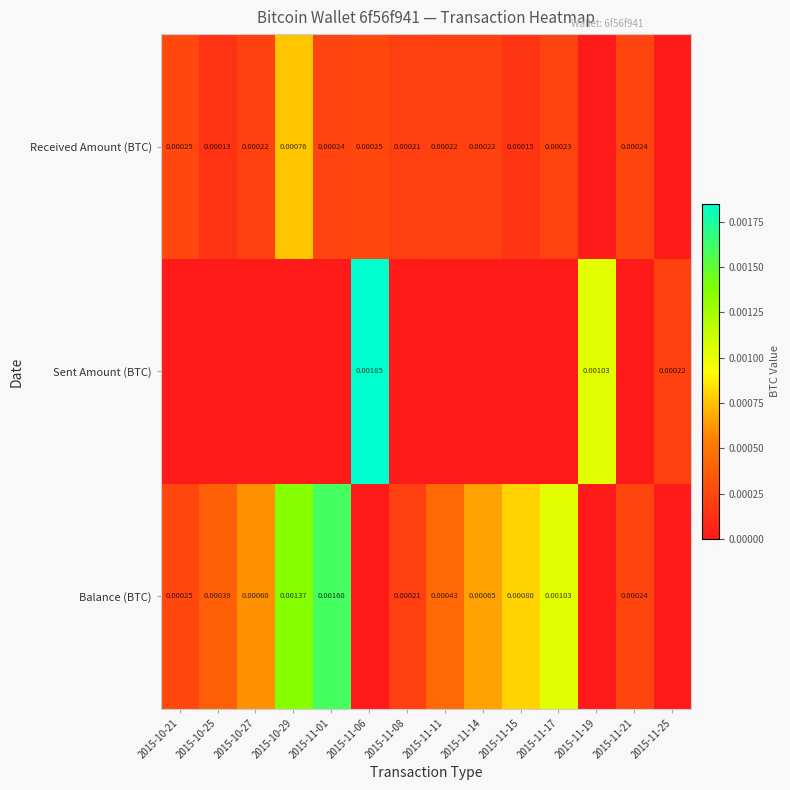

Is the value of Received Amount (BTC) at 2015-10-25 greater than the value of Sent Amount (BTC) at 2015-11-06?

No